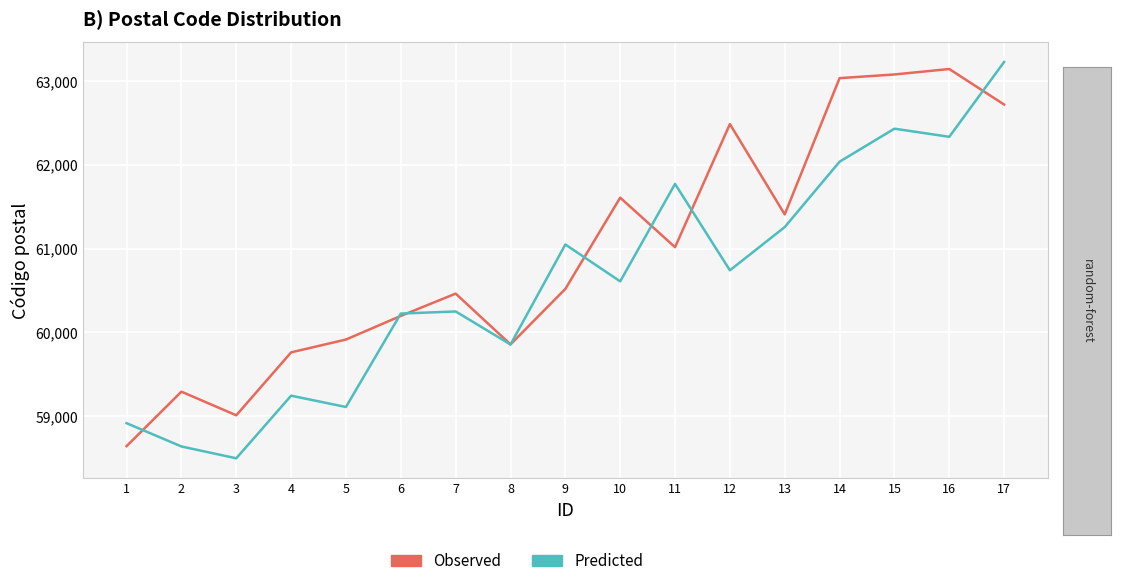

Reading left to right, what are all the values shown in this chart?

Observed: 58643	59293	59011	59762	59915	60197	60463	59857	60519	61608	61017	62486	61408	63034	63078	63143	62719
Predicted: 58917	58639	58498	59245	59110	60225	60250	59856	61049	60609	61772	60741	61257	62037	62431	62334	63227